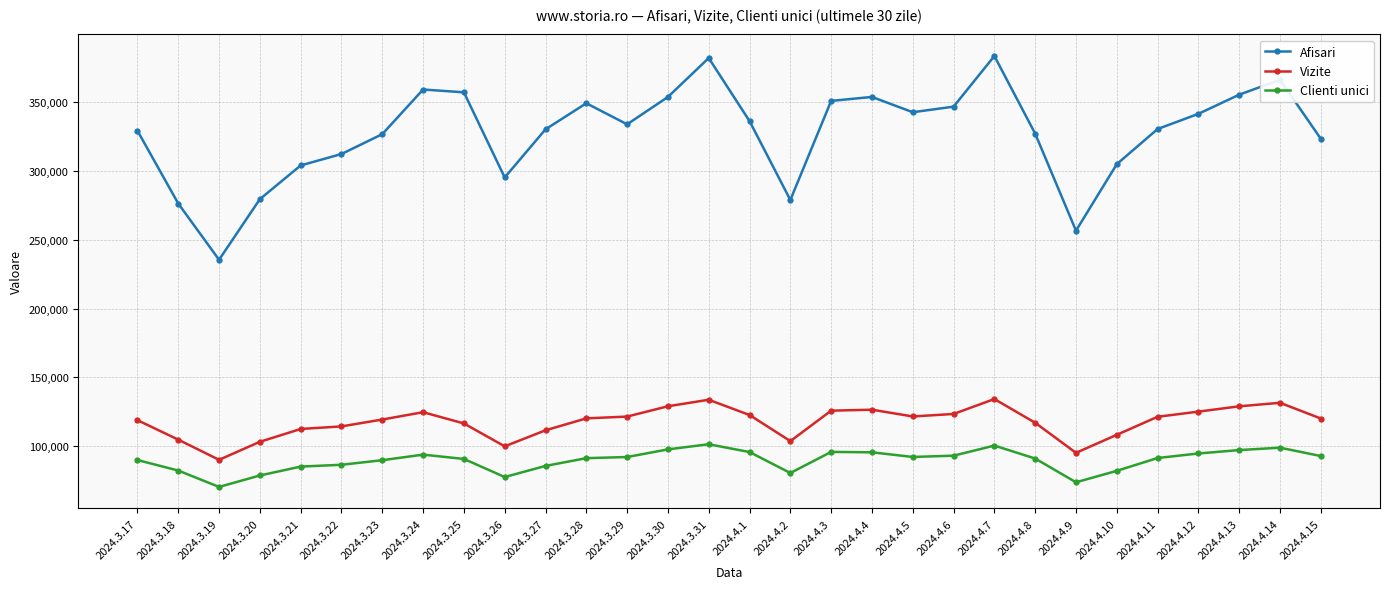

Count the number of categories in the chart.

30